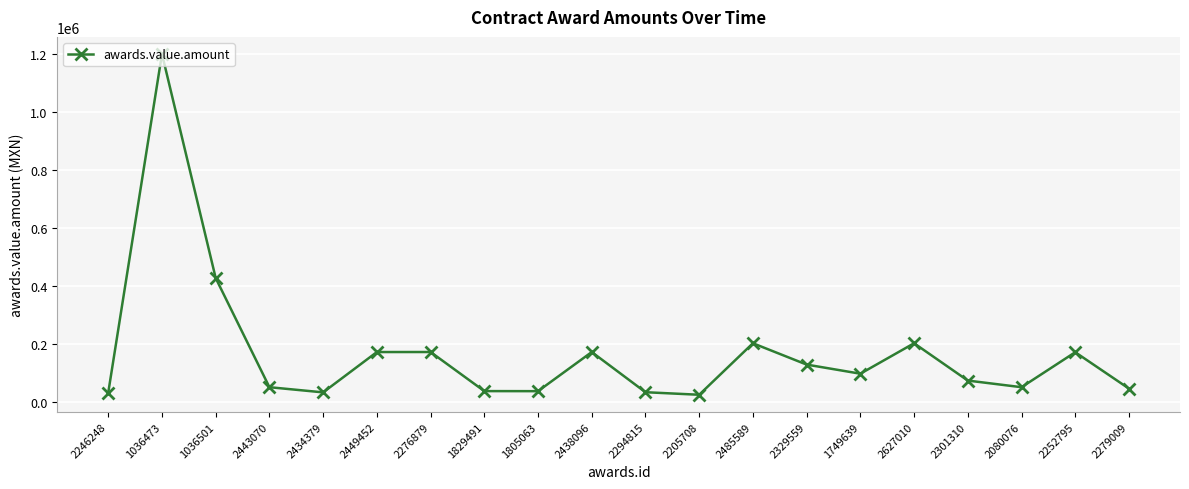

What position from the right is 2449452?

15